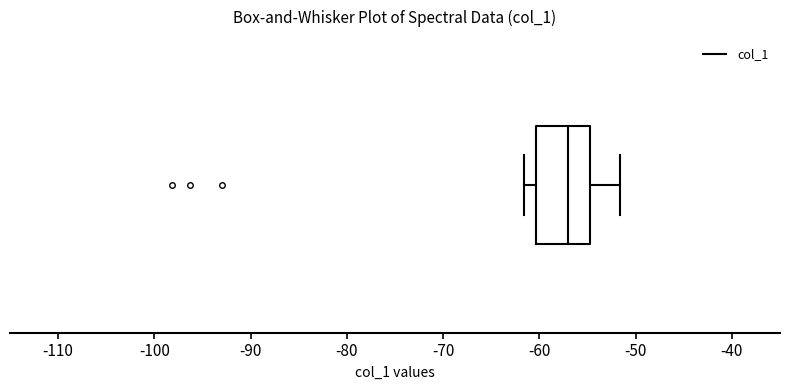

Transcribe this box plot: give where the median line is, the range the box spans, and where the two whiskers end, as read against the x-axis. The values are not printed on the chart, so give them approximately, as read against the axis.

median -57, box -60 to -55, whiskers -62 to -52